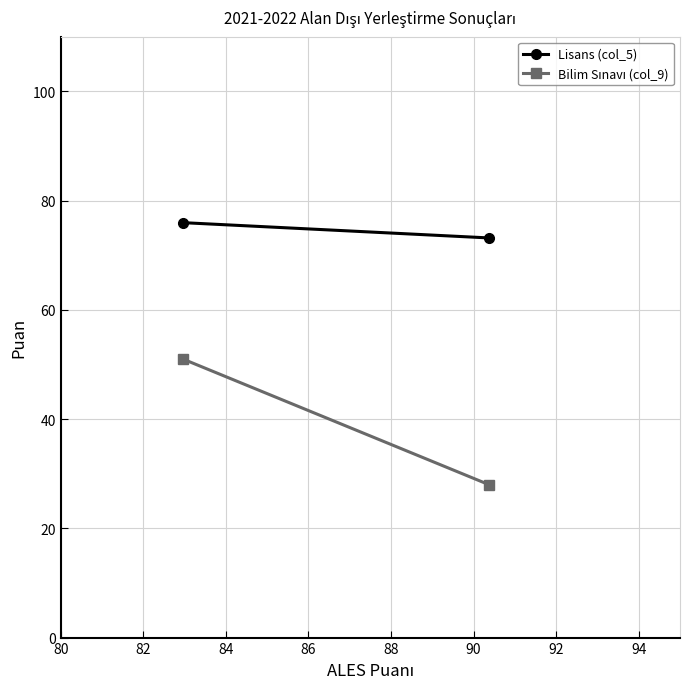

What is the value of the Bilim Sınavı (col_9) point at the 2nd from the left?

28.0